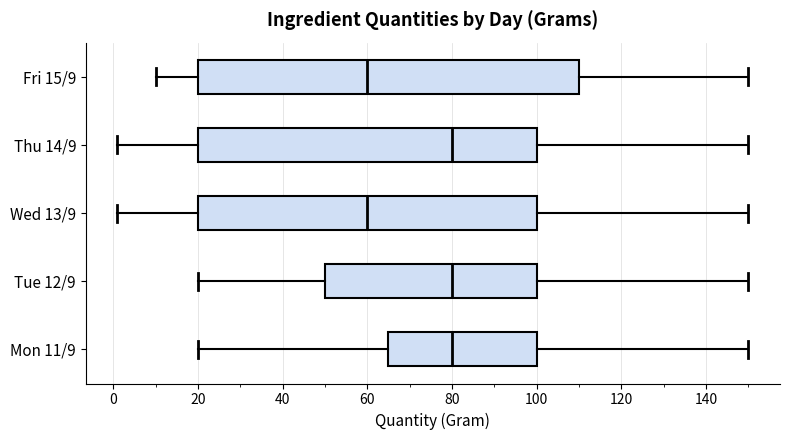

Which box is the widest, from its left edge to its right edge?

Fri 15/9